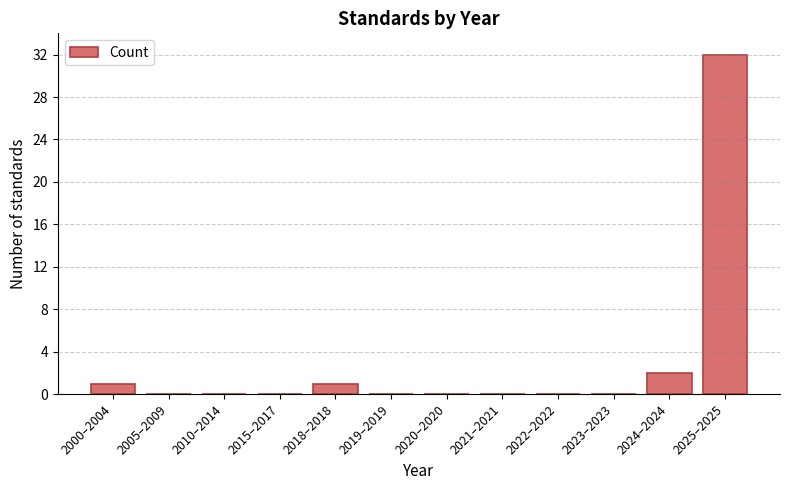

Reading left to right, list all the values displayed in this chart.

2000–2004=1	2005–2009=0	2010–2014=0	2015–2017=0	2018–2018=1	2019–2019=0	2020–2020=0	2021–2021=0	2022–2022=0	2023–2023=0	2024–2024=2	2025–2025=32